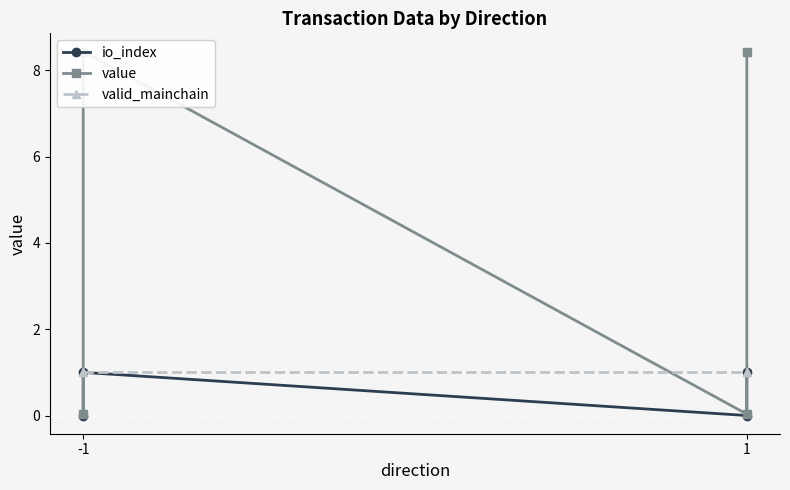

True or false: valid_mainchain has a value of 0.6 at 1.

False